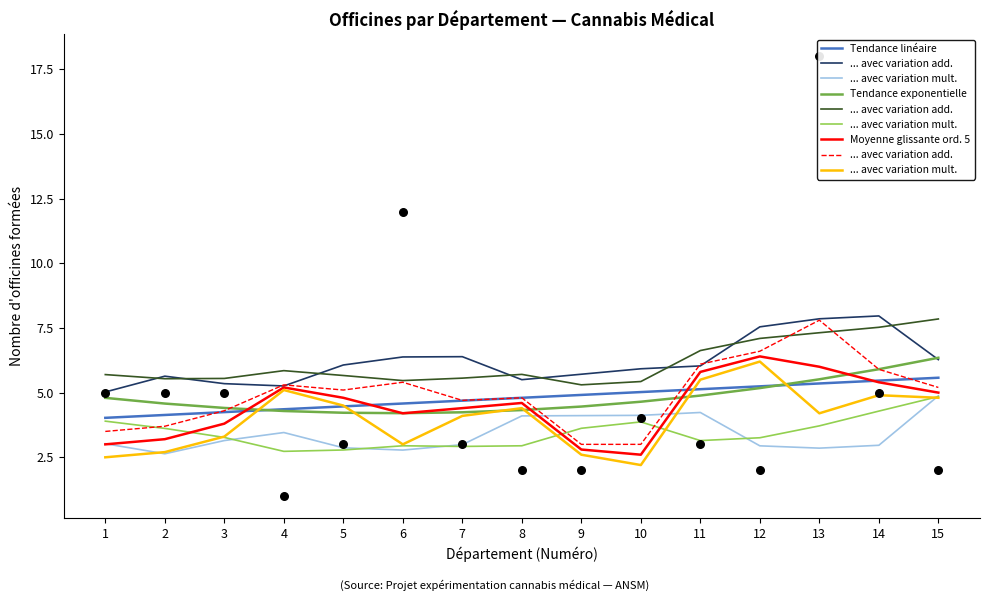

Which series has the largest total across all categories?

... avec variation add.